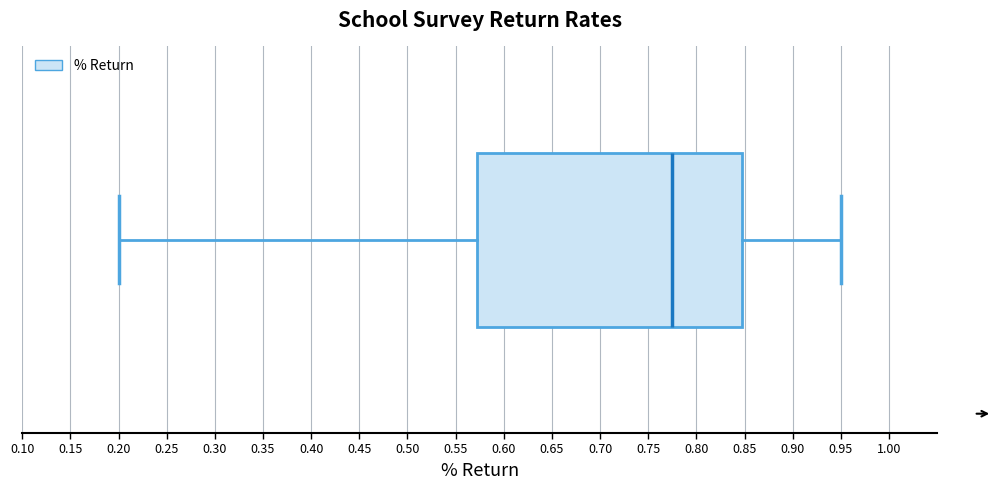

Transcribe this box plot: give where the median line is, the range the box spans, and where the two whiskers end, as read against the x-axis. The values are not printed on the chart, so give them approximately, as read against the axis.

median 0.775, box 0.575 to 0.850, whiskers 0.200 to 0.950